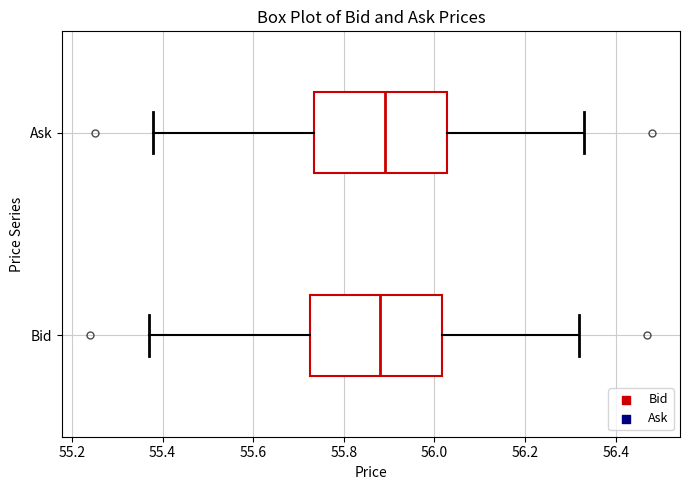

Reading bottom to top, read every box against the x-axis: the position of its median line, the range the box covers, and the ends of its whiskers. The values are not printed on the chart, so give them approximately, as read against the axis.

Bid: median 55.88, box 55.72 to 56.02, whiskers 55.38 to 56.32
Ask: median 55.90, box 55.74 to 56.02, whiskers 55.38 to 56.34